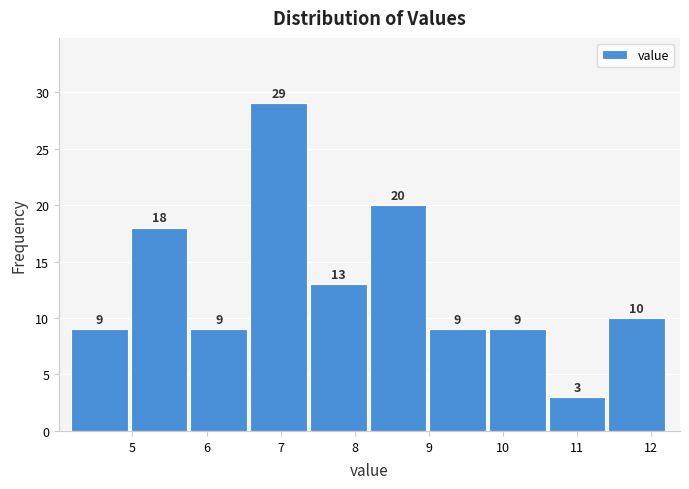

Which range on the x-axis has the tallest bar?

6.6 to 7.4